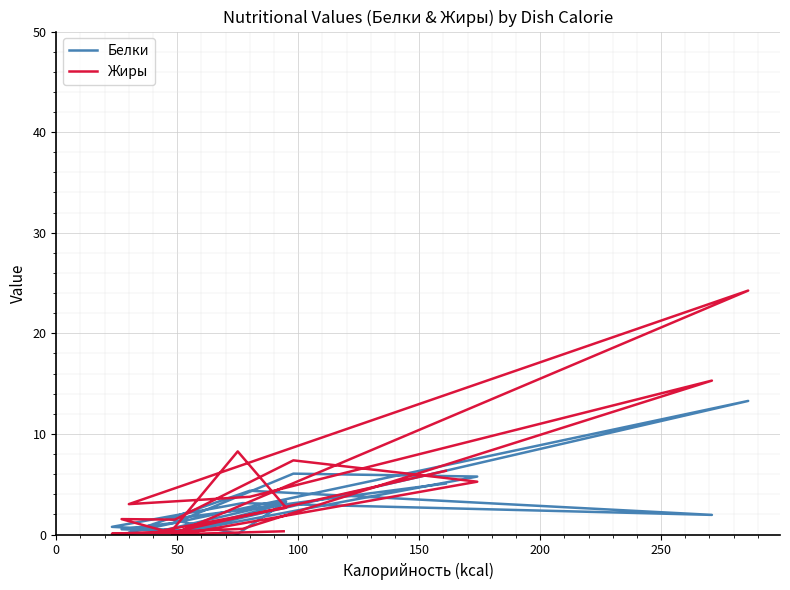

After their last crossing, which series has the higher values: Белки or Жиры?

Белки